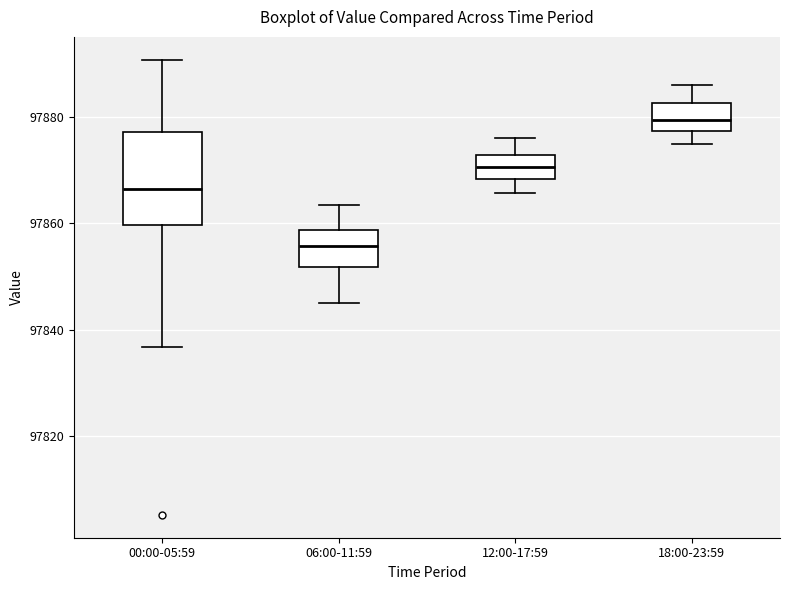

Comparing the boxes themselves (not the whiskers), which one is the tallest?

00:00-05:59